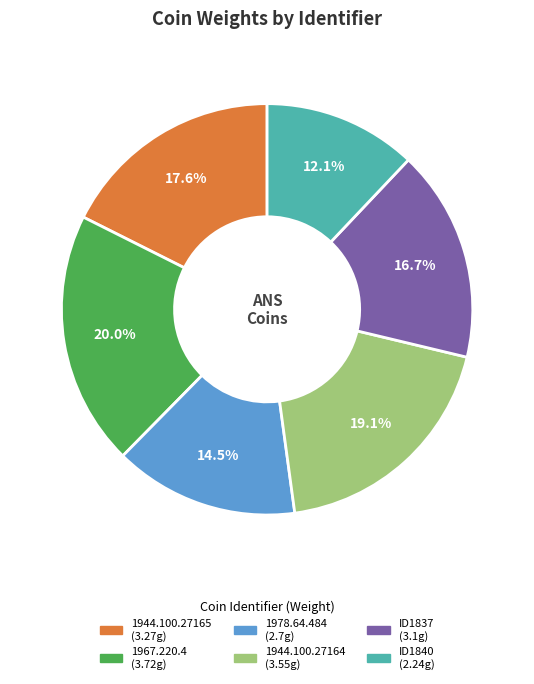

To the nearest percent, what is the difference between the largest and smallest slice percentages?

8%